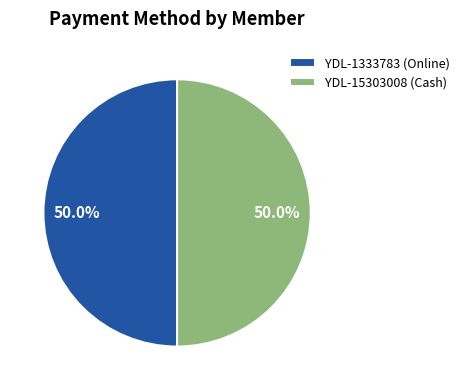

Combined, do YDL-1333783 (Online) and YDL-15303008 (Cash) account for over 50%?

Yes